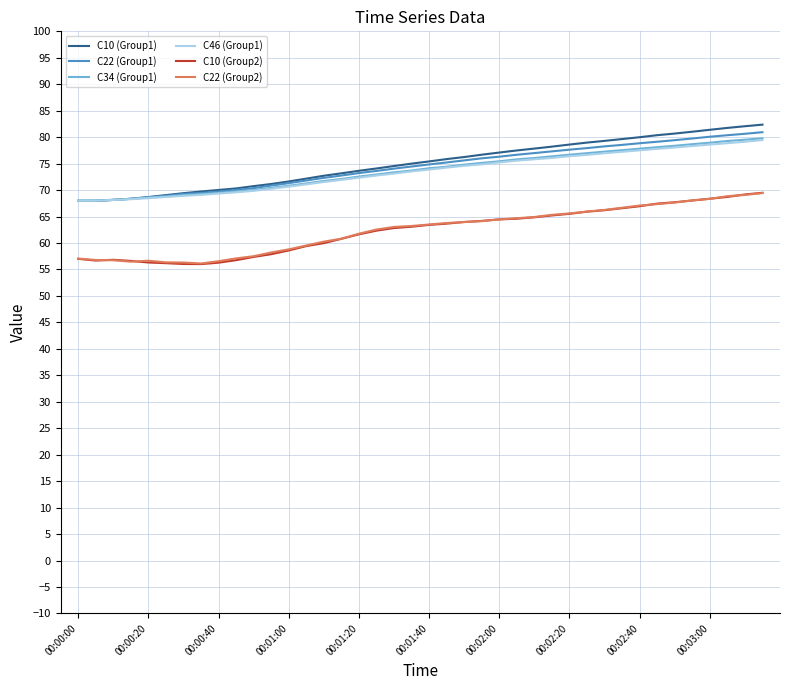

True or false: C34 (Group1) and C10 (Group2) cross at least once.

False